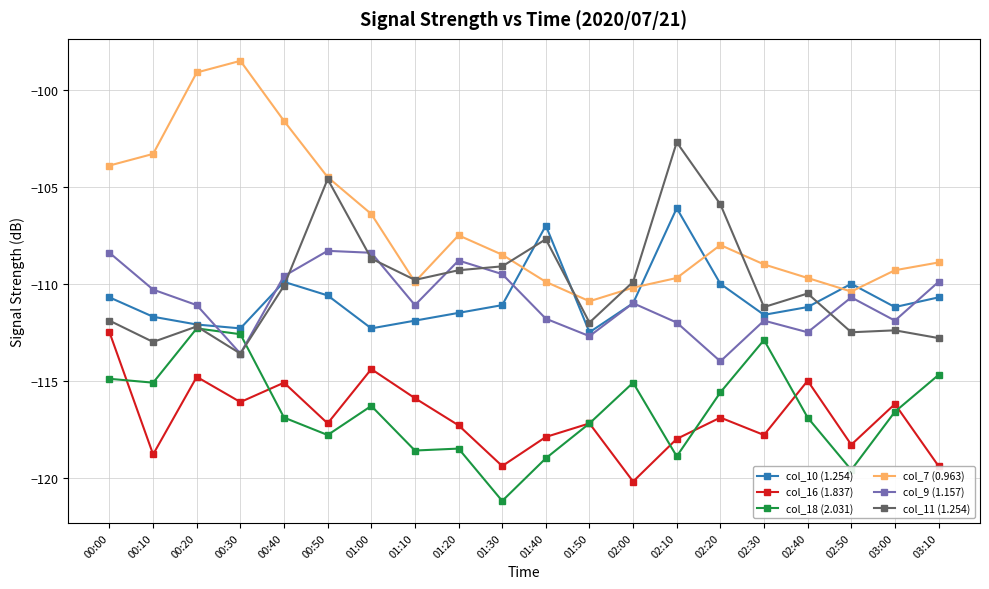

What is the difference between the highest and lowest values at 02:00?

10.3